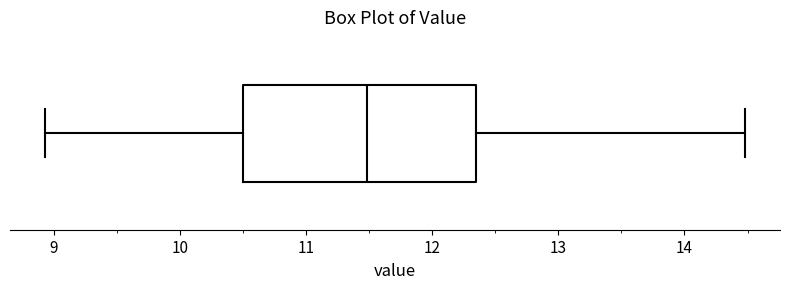

Transcribe this box plot: give where the median line is, the range the box spans, and where the two whiskers end, as read against the x-axis. The values are not printed on the chart, so give them approximately, as read against the axis.

median 11.5, box 10.5 to 12.4, whiskers 8.9 to 14.5